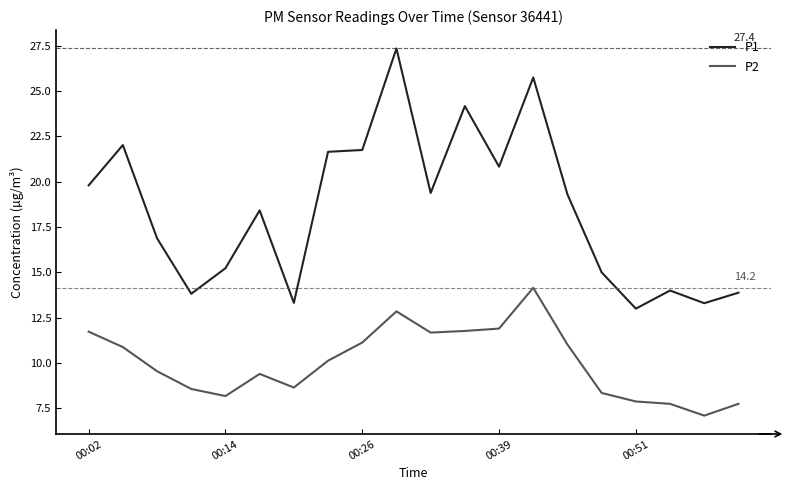

What is the maximum value shown in the chart?

27.4